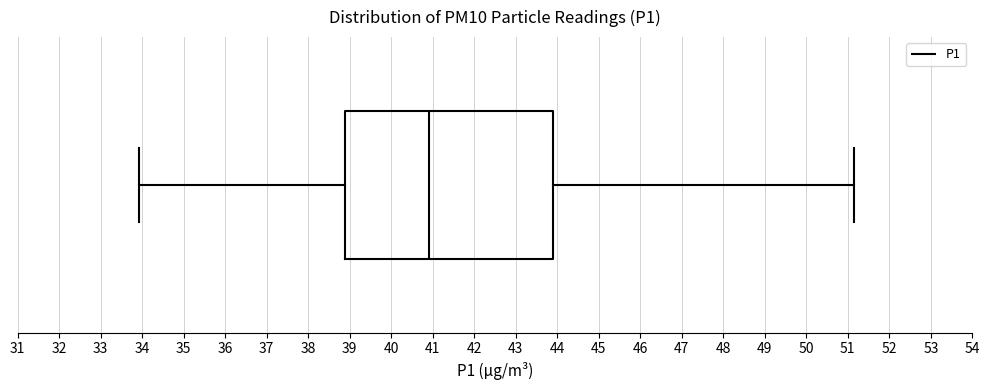

Transcribe this box plot: give where the median line is, the range the box spans, and where the two whiskers end, as read against the x-axis. The values are not printed on the chart, so give them approximately, as read against the axis.

median 40.9, box 38.9 to 43.9, whiskers 33.9 to 51.2